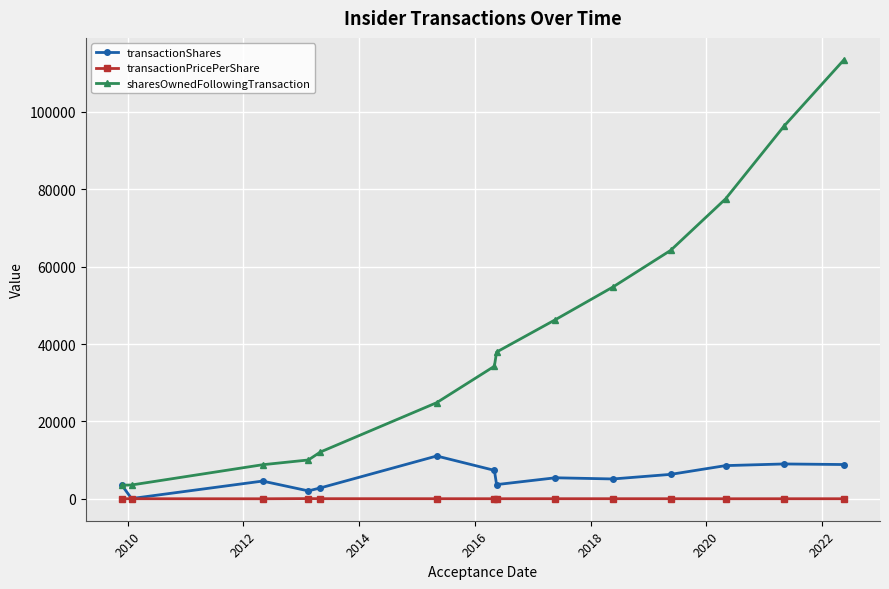

Which series has the largest range (max minus min)?

sharesOwnedFollowingTransaction